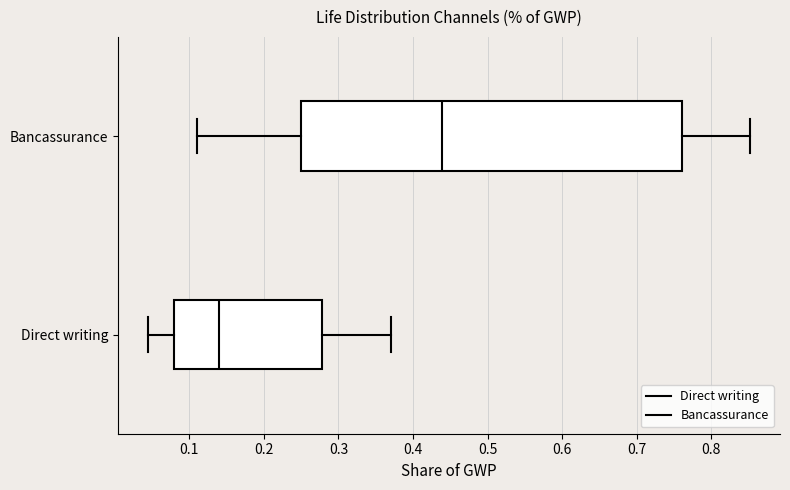

Comparing the boxes themselves (not the whiskers), which one is the widest?

Bancassurance